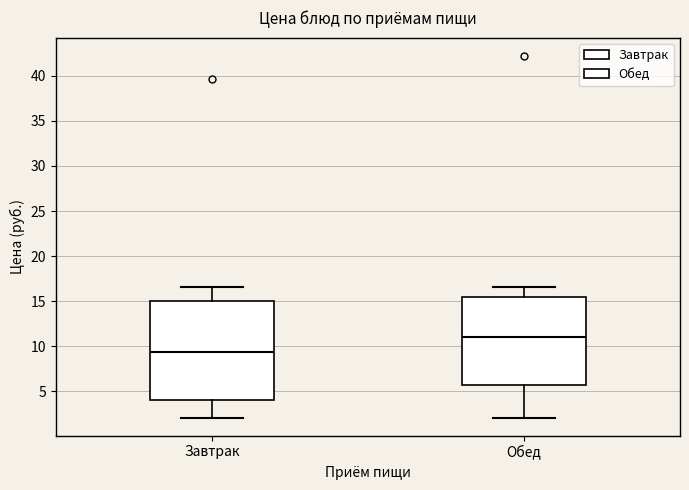

Where is the upper edge of the box for Завтрак on the y-axis? The values are not printed on the chart, so give them approximately, as read against the axis.

15.0